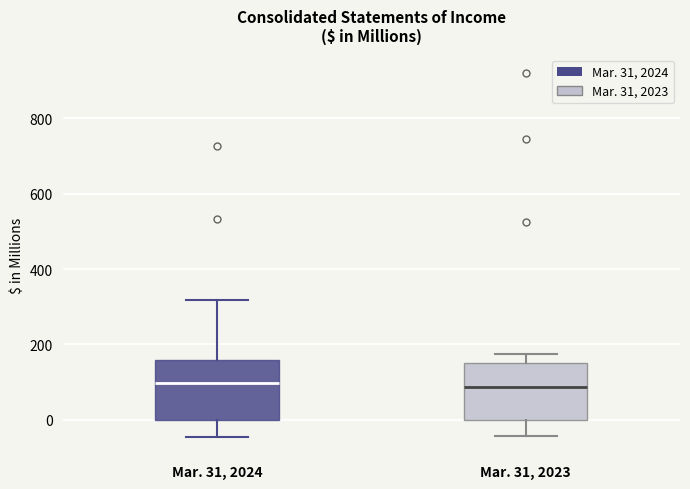

Reading left to right, read every box against the y-axis: the position of its median line, the range the box covers, and the ends of its whiskers. The values are not printed on the chart, so give them approximately, as read against the axis.

Mar. 31, 2024: median 100, box 0 to 160, whiskers -40 to 320
Mar. 31, 2023: median 80, box 0 to 140, whiskers -40 to 180